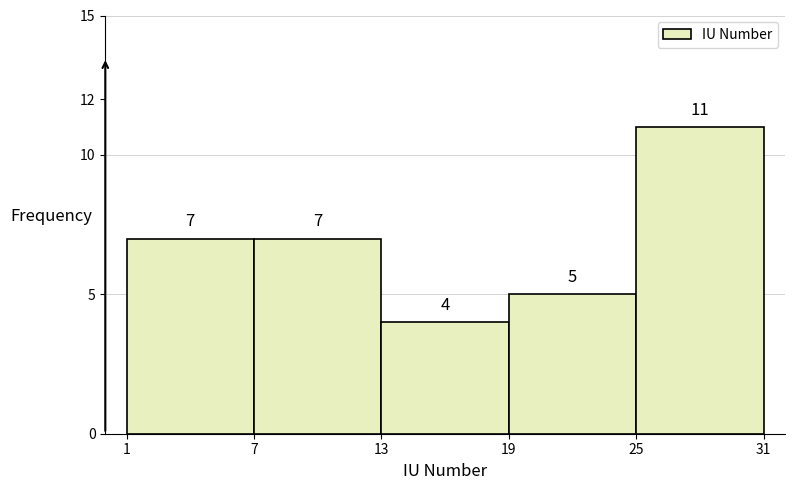

Reading left to right, transcribe this chart: for each bar, give the range it covers on the x-axis and its height.

1 to 7: 7
7 to 13: 7
13 to 19: 4
19 to 25: 5
25 to 31: 11